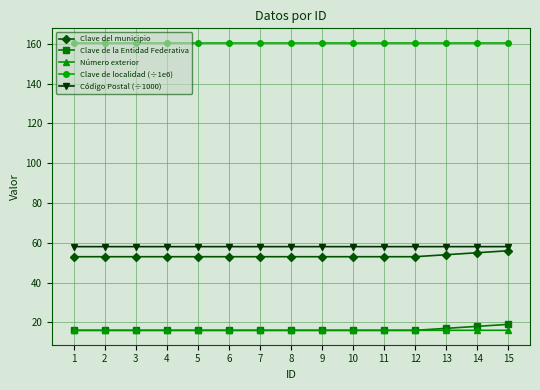

What is the approximate value of Número exterior at 6?

16.0